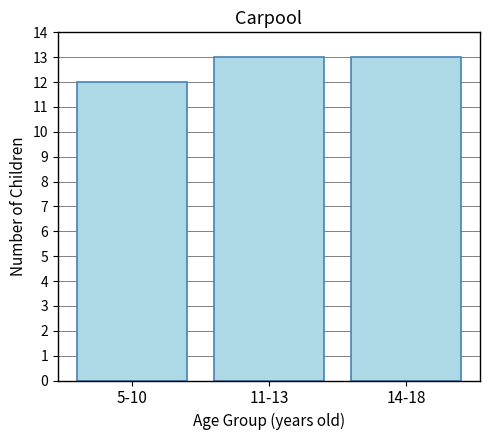

Reading left to right, list all the values displayed in this chart.

12	13	13